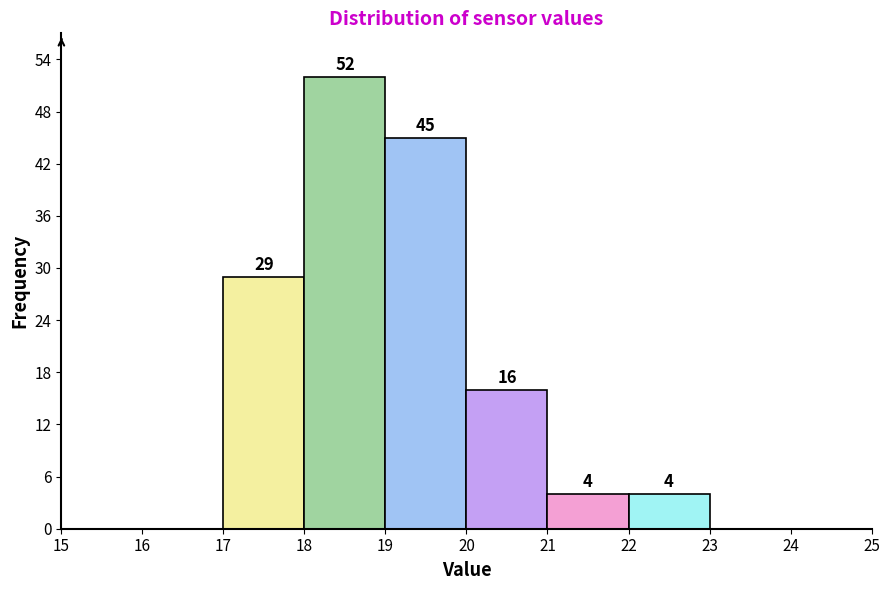

Which range on the x-axis has the tallest bar?

18 to 19